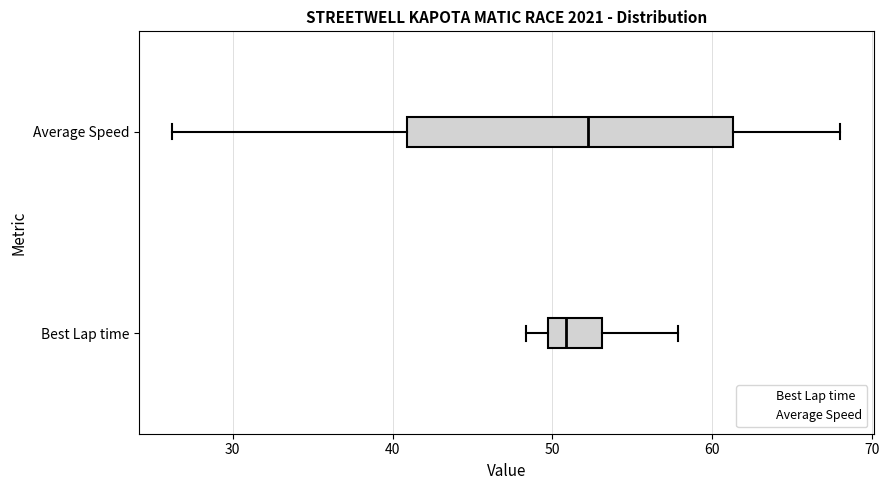

Comparing the boxes themselves (not the whiskers), which one is the widest?

Average Speed